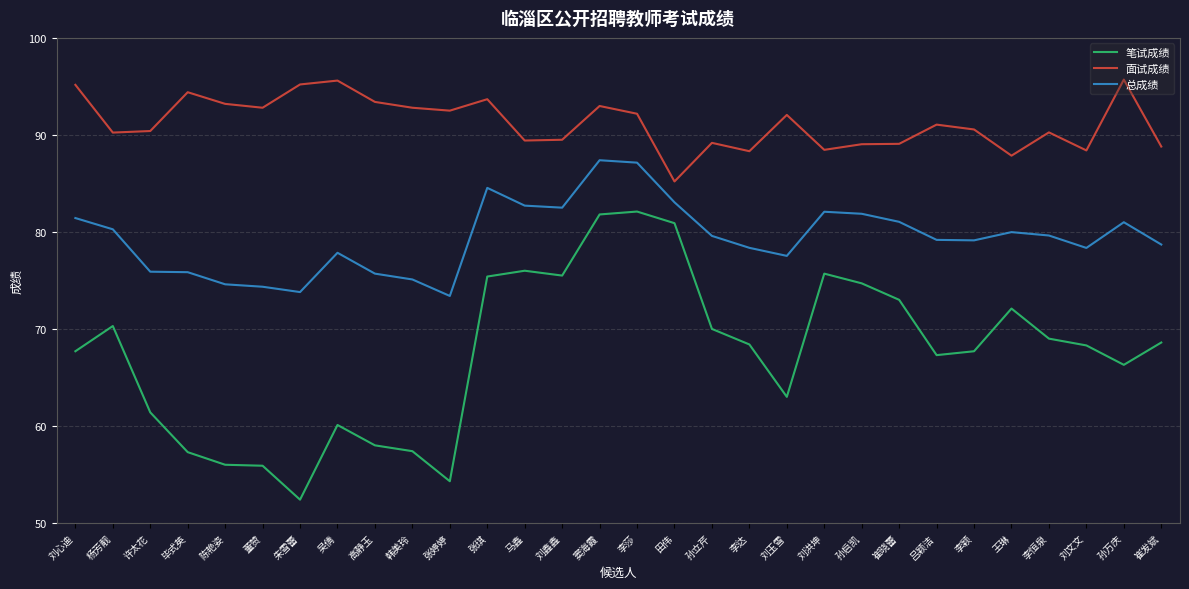

What position from the left is 田伟?

17